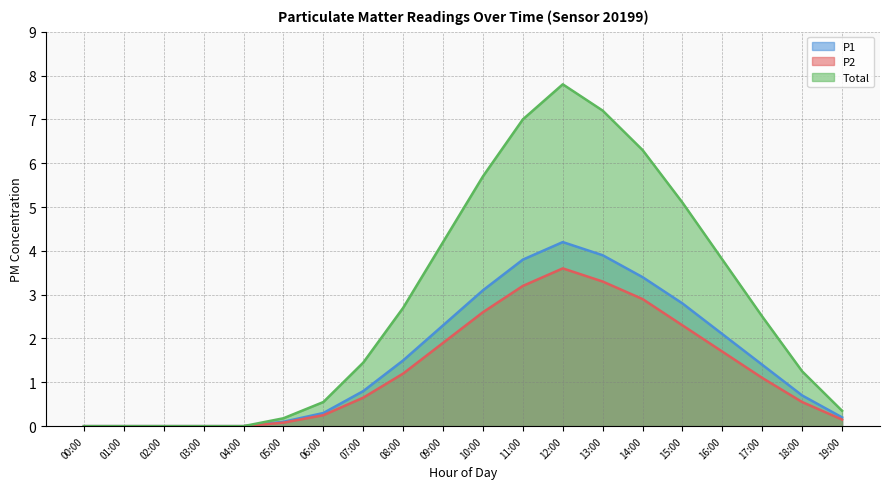

True or false: Total and P2 intersect in this chart.

False